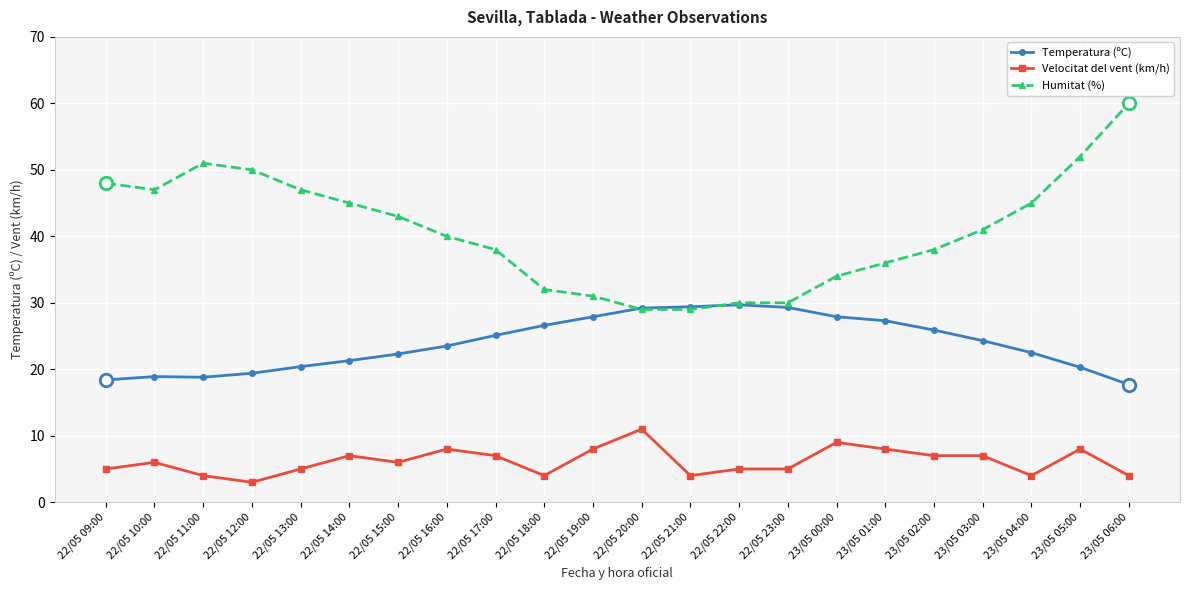

Is the value of Temperatura (ºC) at 22/05 09:00 greater than the value of Velocitat del vent (km/h) at 22/05 19:00?

Yes